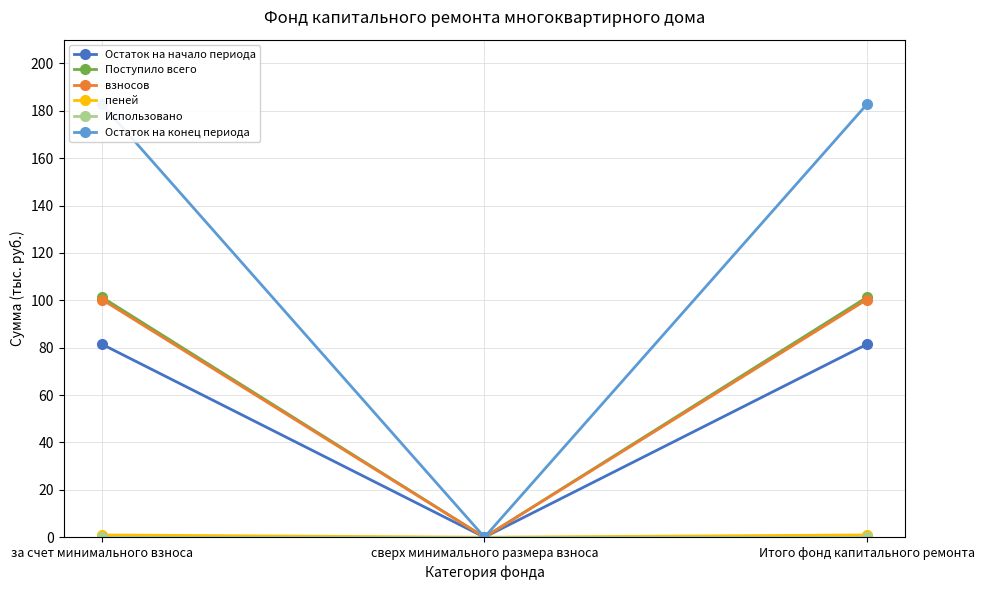

What value does the Поступило всего series have at Итого фонд капитального ремонта?

101.3